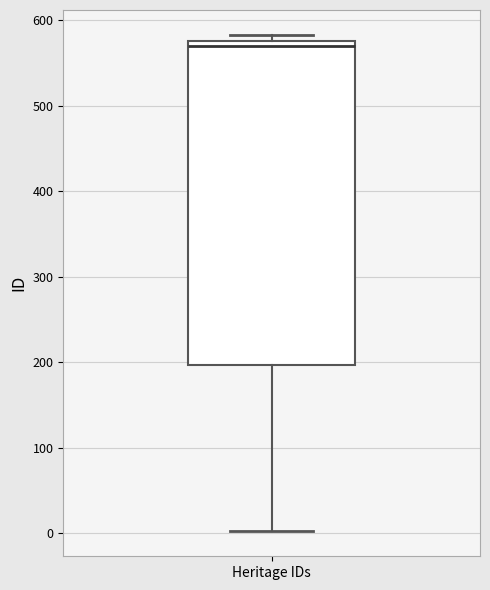

Where is the upper edge of the box for Heritage IDs on the y-axis? The values are not printed on the chart, so give them approximately, as read against the axis.

580